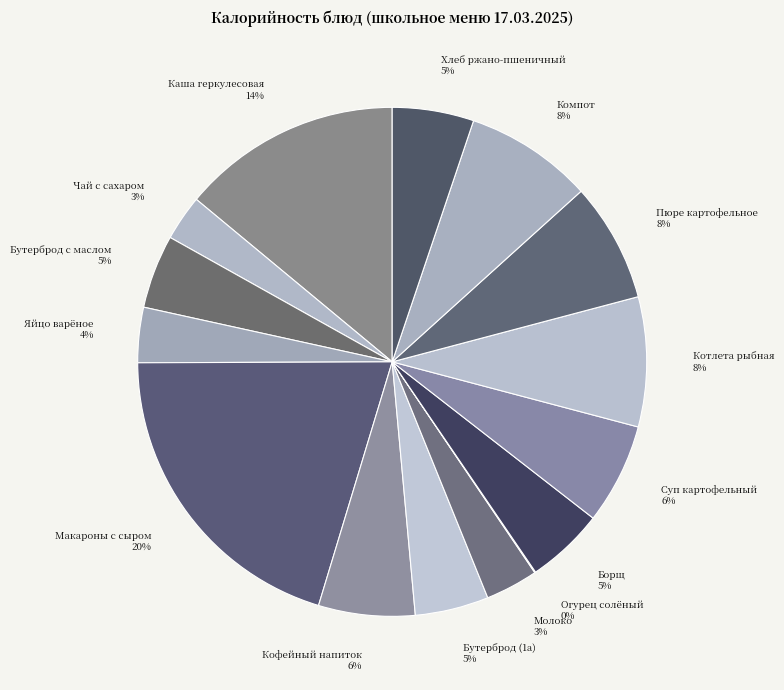

The Бутерброд (1а) 5% slice represents 13% of the pie. True or false?

False